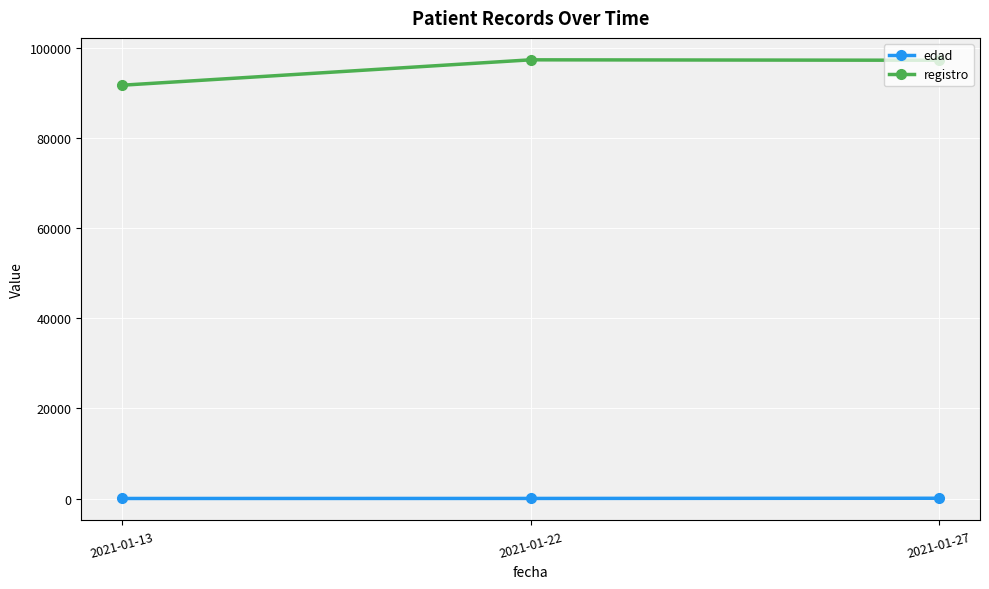

The registro series shows 91672 at 2021-01-13. True or false?

True